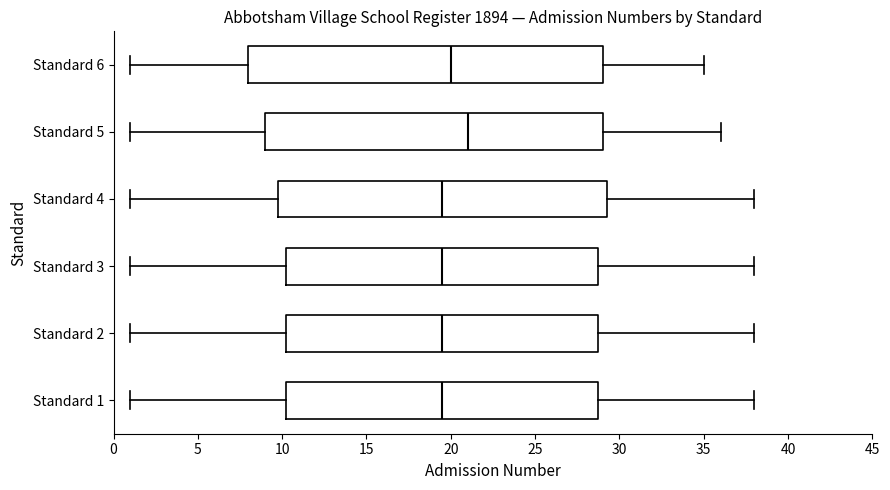

Where does the median line of the box for Standard 2 sit on the x-axis? The values are not printed on the chart, so give them approximately, as read against the axis.

19.5